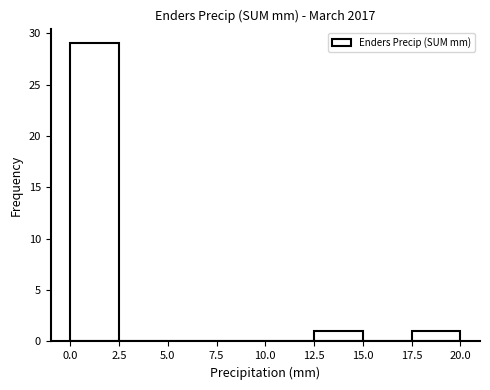

How tall is the bar that spans 12.5 to 15.0 on the x-axis? The values are not printed on the chart, so give them approximately, as read against the axis.

1